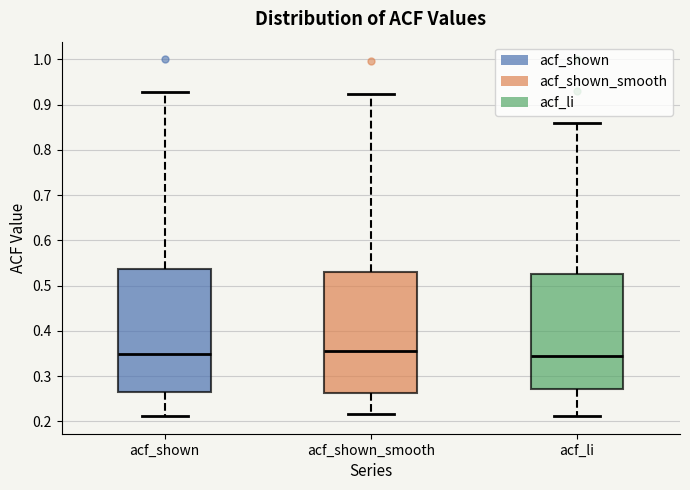

Reading left to right, read every box against the y-axis: the position of its median line, the range the box covers, and the ends of its whiskers. The values are not printed on the chart, so give them approximately, as read against the axis.

acf_shown: median 0.35, box 0.27 to 0.54, whiskers 0.21 to 0.93
acf_shown_smooth: median 0.36, box 0.26 to 0.53, whiskers 0.22 to 0.92
acf_li: median 0.34, box 0.27 to 0.53, whiskers 0.21 to 0.86